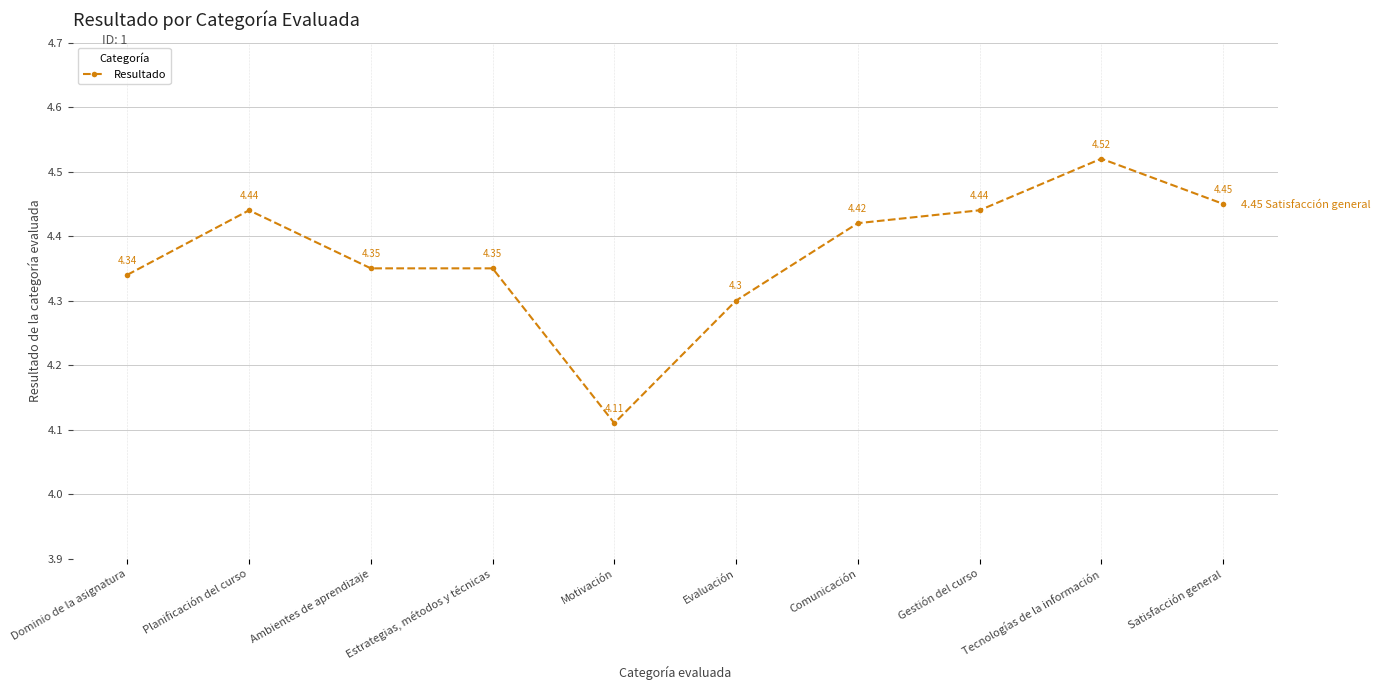

True or false: the data has more than 1 interior local peaks.

True